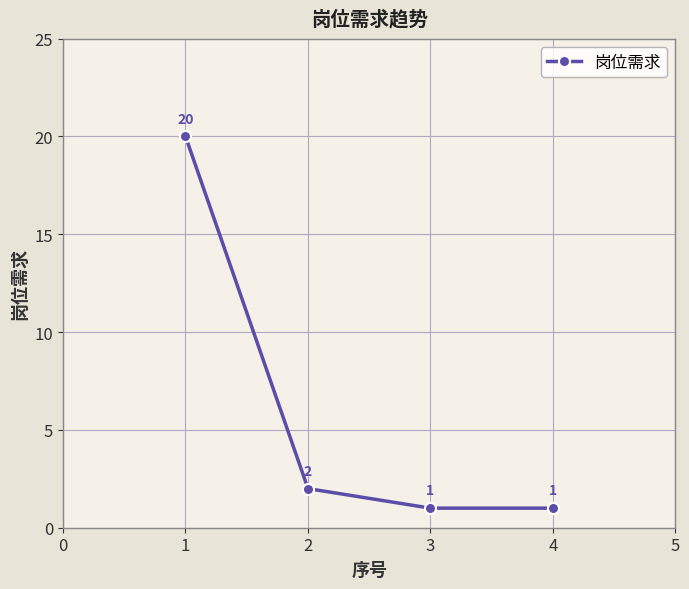

What is the difference between the maximum and minimum values?

19